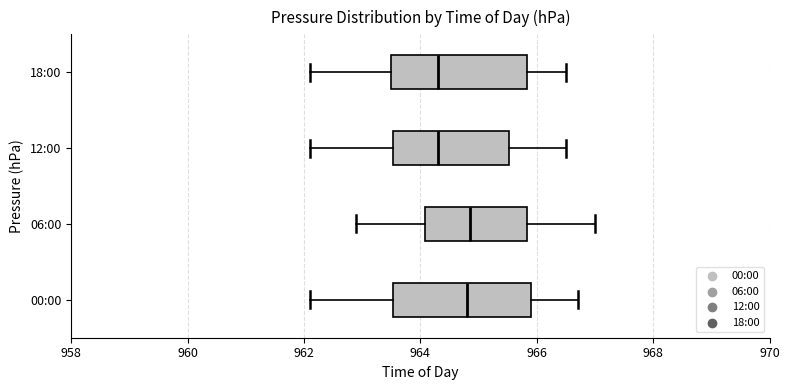

Reading bottom to top, transcribe this box plot: for each box, give where its median line is, the range the box spans, and where its two whiskers end, as read against the x-axis. The values are not printed on the chart, so give them approximately, as read against the axis.

00:00: median 964.8, box 963.6 to 966.0, whiskers 962.2 to 966.8
06:00: median 964.8, box 964.0 to 965.8, whiskers 963.0 to 967.0
12:00: median 964.4, box 963.6 to 965.6, whiskers 962.2 to 966.6
18:00: median 964.4, box 963.6 to 965.8, whiskers 962.2 to 966.6